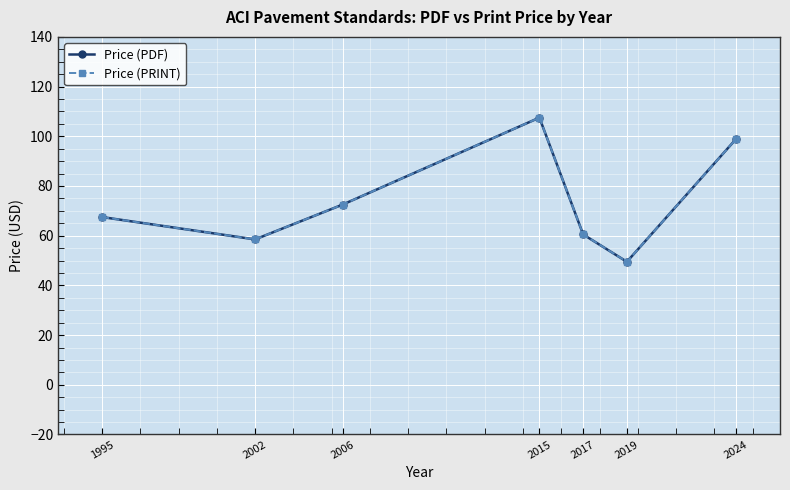

True or false: Price (PDF) and Price (PRINT) intersect in this chart.

False